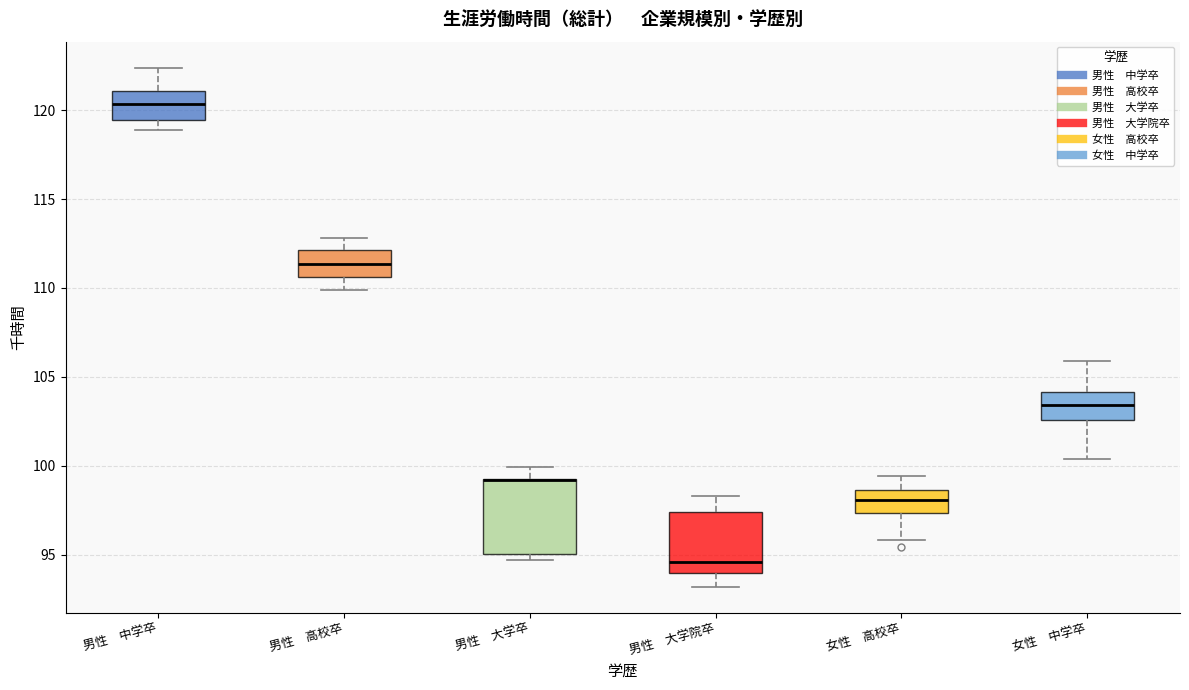

Reading left to right, transcribe this box plot: for each box, give where its median line is, the range the box spans, and where its two whiskers end, as read against the y-axis. The values are not printed on the chart, so give them approximately, as read against the axis.

男性 中学卒: median 120.5, box 119.5 to 121.0, whiskers 119.0 to 122.5
男性 高校卒: median 111.5, box 110.5 to 112.0, whiskers 110.0 to 113.0
男性 大学卒: median 99.0 (drawn on the box's upper edge), box 95.0 to 99.5, whiskers 94.5 to 100.0
男性 大学院卒: median 94.5, box 94.0 to 97.5, whiskers 93.0 to 98.5
女性 高校卒: median 98.0, box 97.5 to 98.5, whiskers 96.0 to 99.5
女性 中学卒: median 103.5, box 102.5 to 104.0, whiskers 100.5 to 106.0